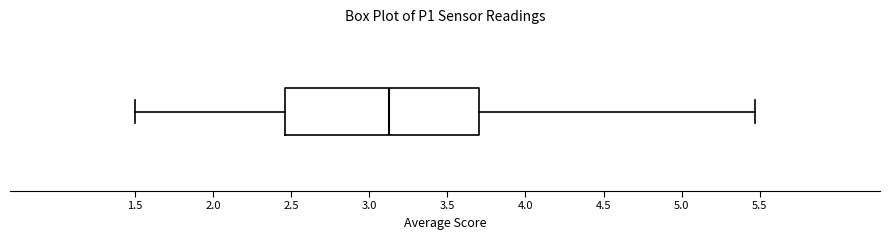

Transcribe this box plot: give where the median line is, the range the box spans, and where the two whiskers end, as read against the x-axis. The values are not printed on the chart, so give them approximately, as read against the axis.

median 3.15, box 2.45 to 3.70, whiskers 1.50 to 5.45